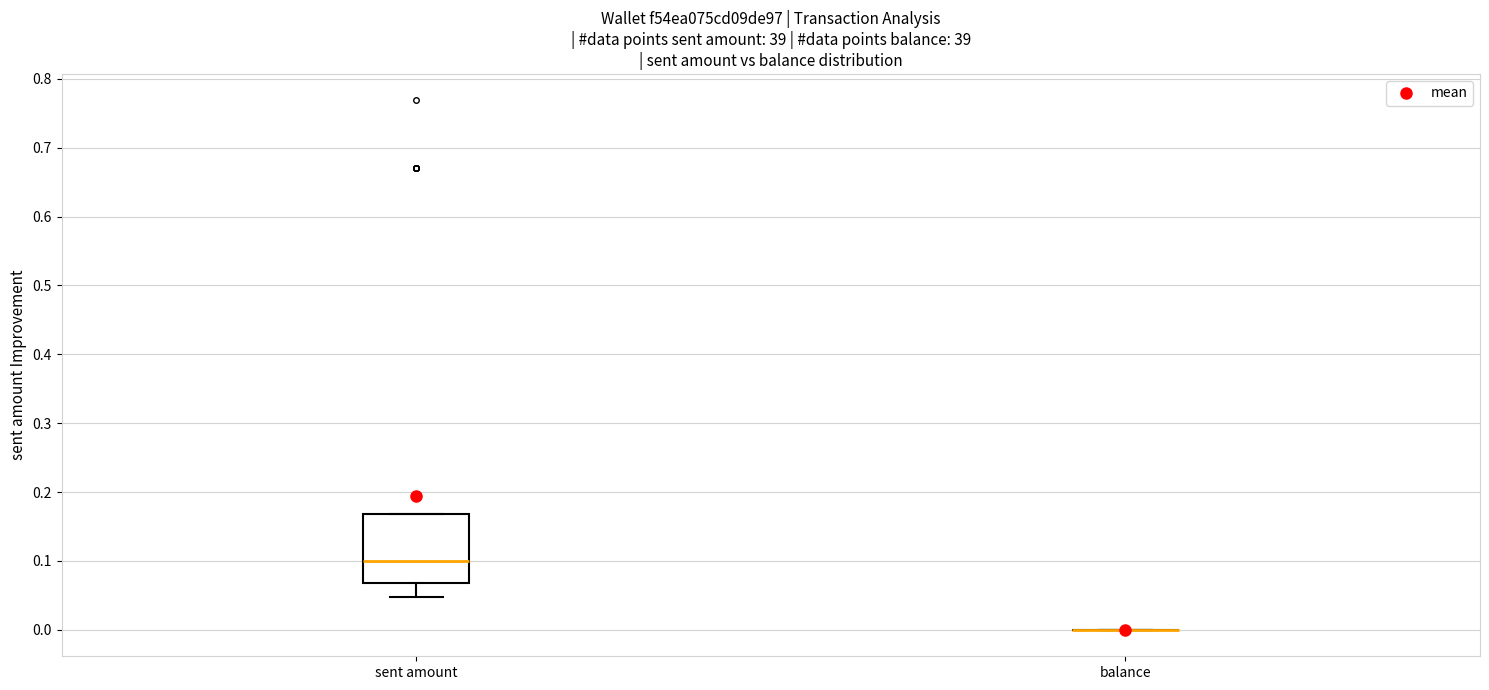

Reading left to right, transcribe this box plot: for each box, give where its median line is, the range the box spans, and where its two whiskers end, as read against the y-axis. The values are not printed on the chart, so give them approximately, as read against the axis.

sent amount: median 0.10, box 0.07 to 0.17, whiskers 0.05 to 0.17
balance: box collapsed to a line at 0.00, whiskers 0.00 to 0.00